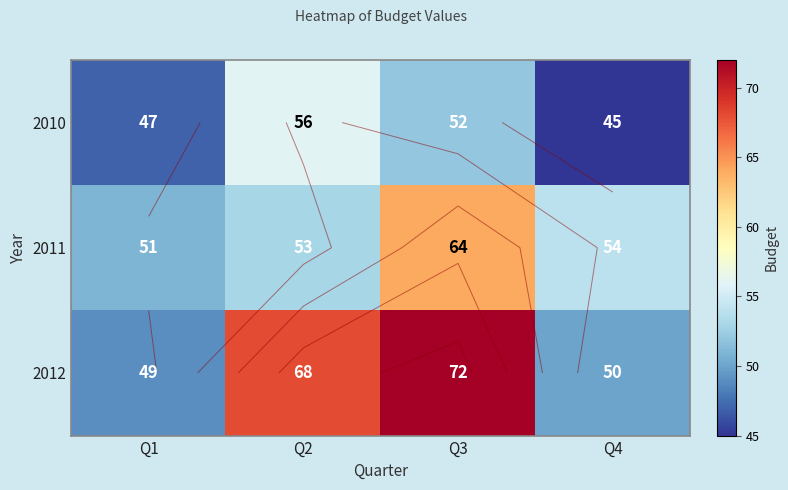

What is the spread (max minus min) of values at Q3?

20